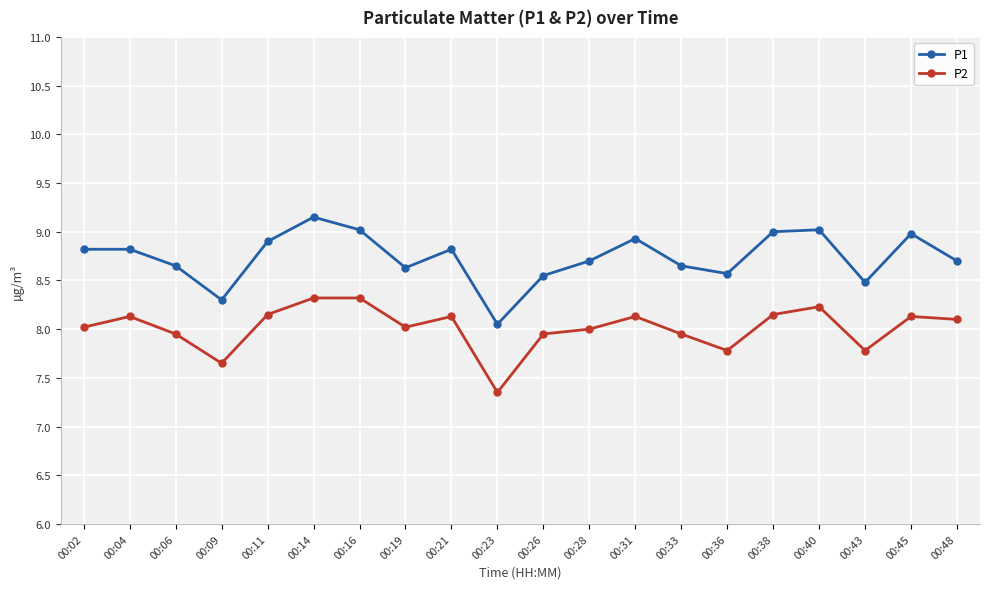

At which category does P1 reach its first local valley?

00:09